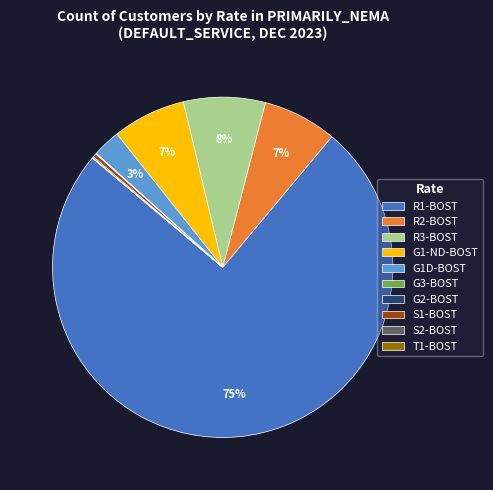

Approximately how many times larger is the value at G1-ND-BOST compared to R2-BOST?

1.0